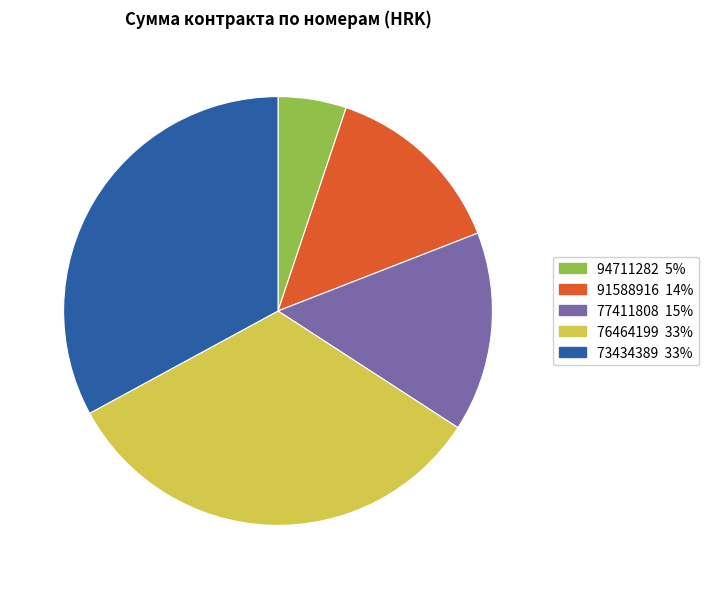

Is there a majority slice in this chart?

No